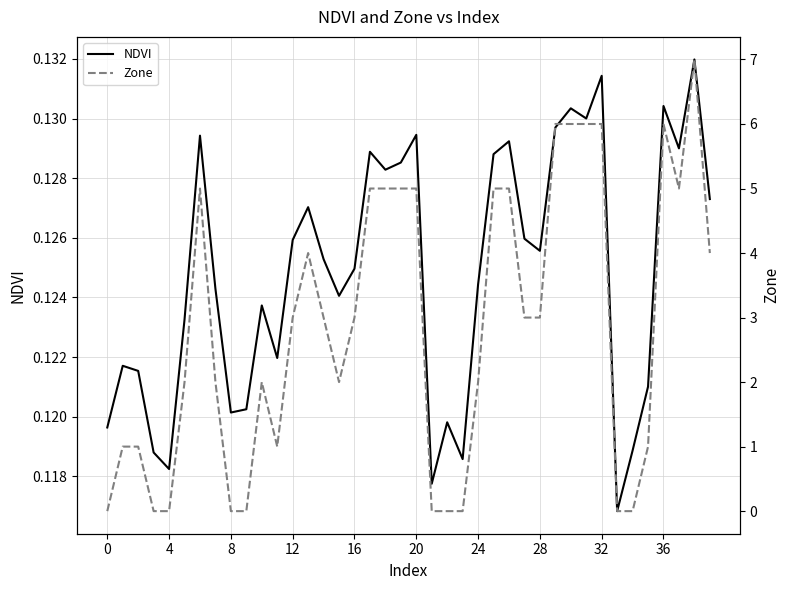

What is the value of the NDVI point at the 36th from the left?

0.1